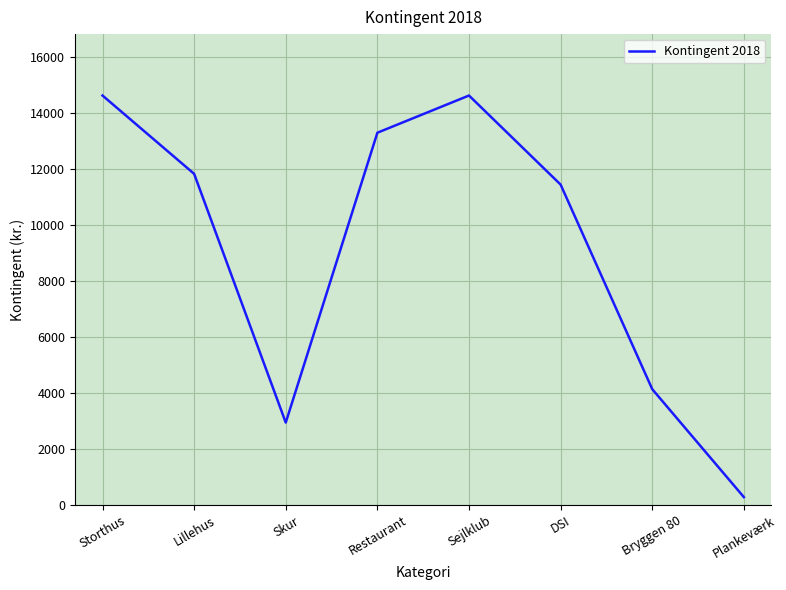

At which category does the chart reach its minimum across all series?

Plankeværk